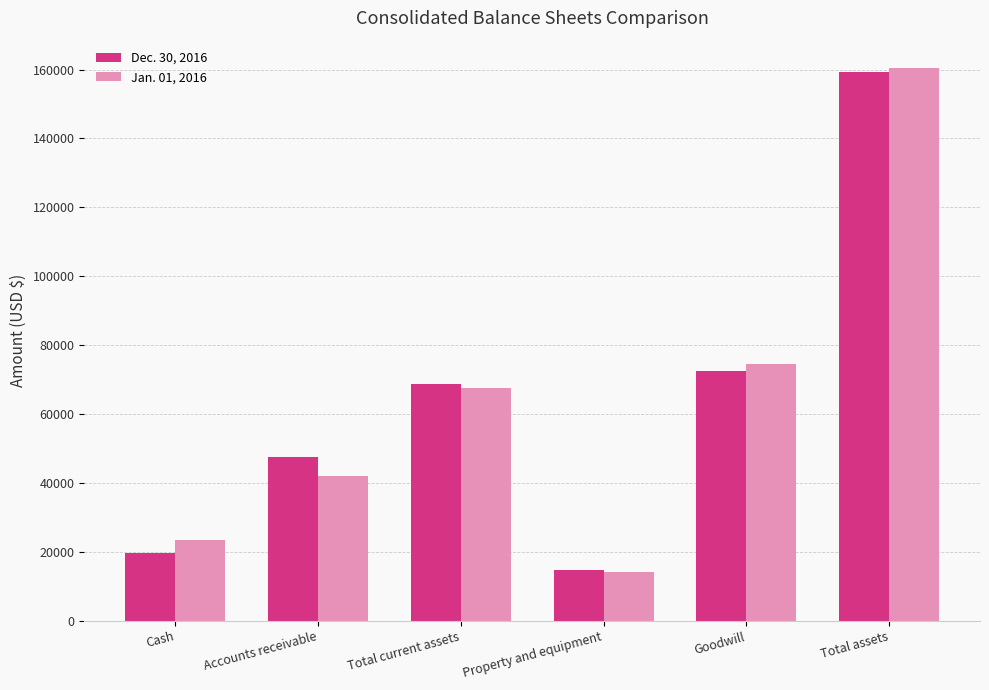

Reading left to right, list all the values displayed in this chart.

Dec. 30, 2016: 19710	47399	68813	14774	72376	159299
Jan. 01, 2016: 23503	42046	67487	14102	74584	160379